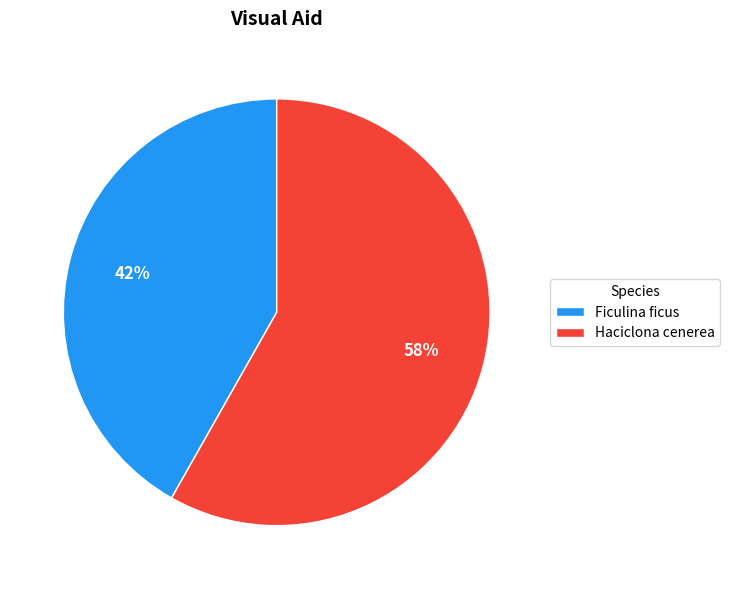

Which slice represents more than half of the pie?

Haciclona cenerea